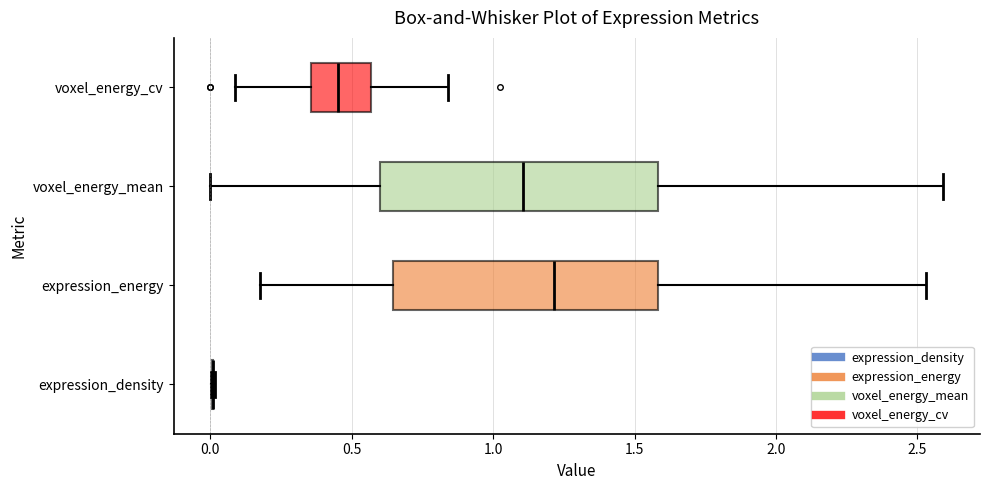

Reading bottom to top, read every box against the x-axis: the position of its median line, the range the box covers, and the ends of its whiskers. The values are not printed on the chart, so give them approximately, as read against the axis.

expression_density: box collapsed to a line at 0.00, whiskers 0.00 to 0.00
expression_energy: median 1.20, box 0.65 to 1.60, whiskers 0.20 to 2.55
voxel_energy_mean: median 1.10, box 0.60 to 1.60, whiskers 0.00 to 2.60
voxel_energy_cv: median 0.45, box 0.35 to 0.55, whiskers 0.10 to 0.85